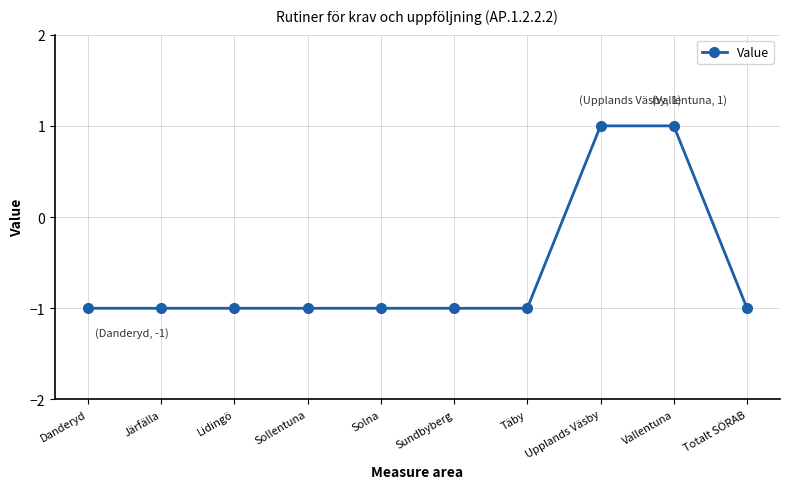

Approximately how many times larger is the value at Vallentuna compared to Upplands Väsby?

1.0